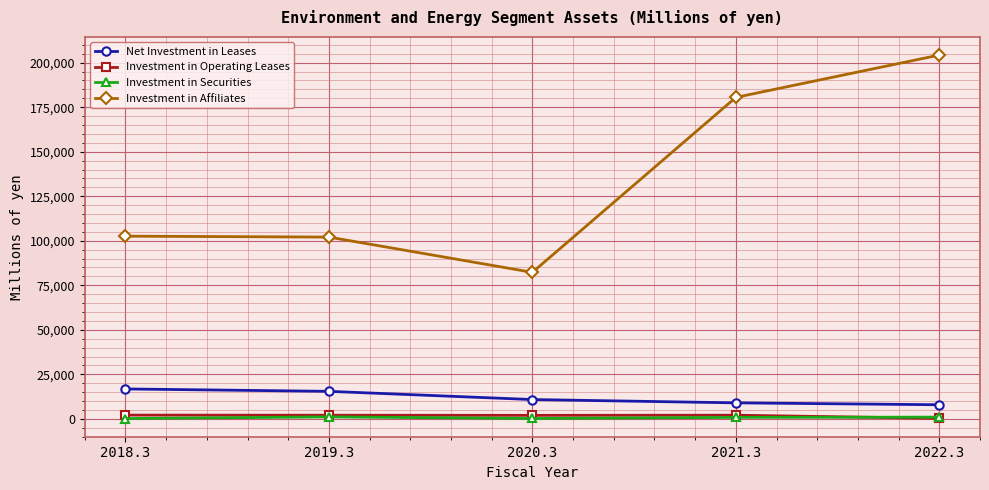

Where does the Investment in Securities series first go above 814?

2019.3